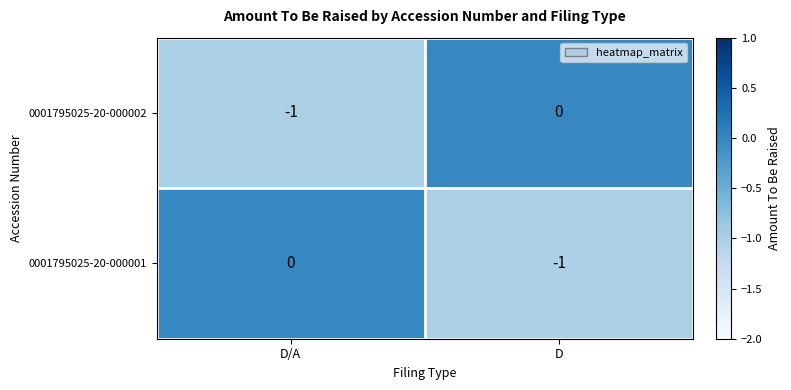

The value of 0001795025-20-000002 at D/A is -2. True or false?

False